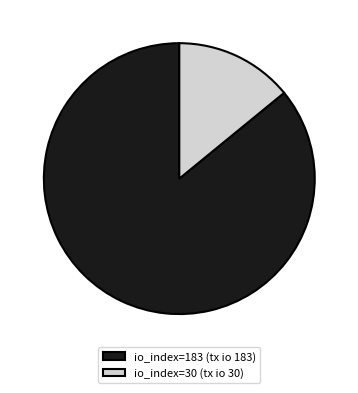

What is the smallest slice in the pie chart?

io_index=30 (tx io 30)